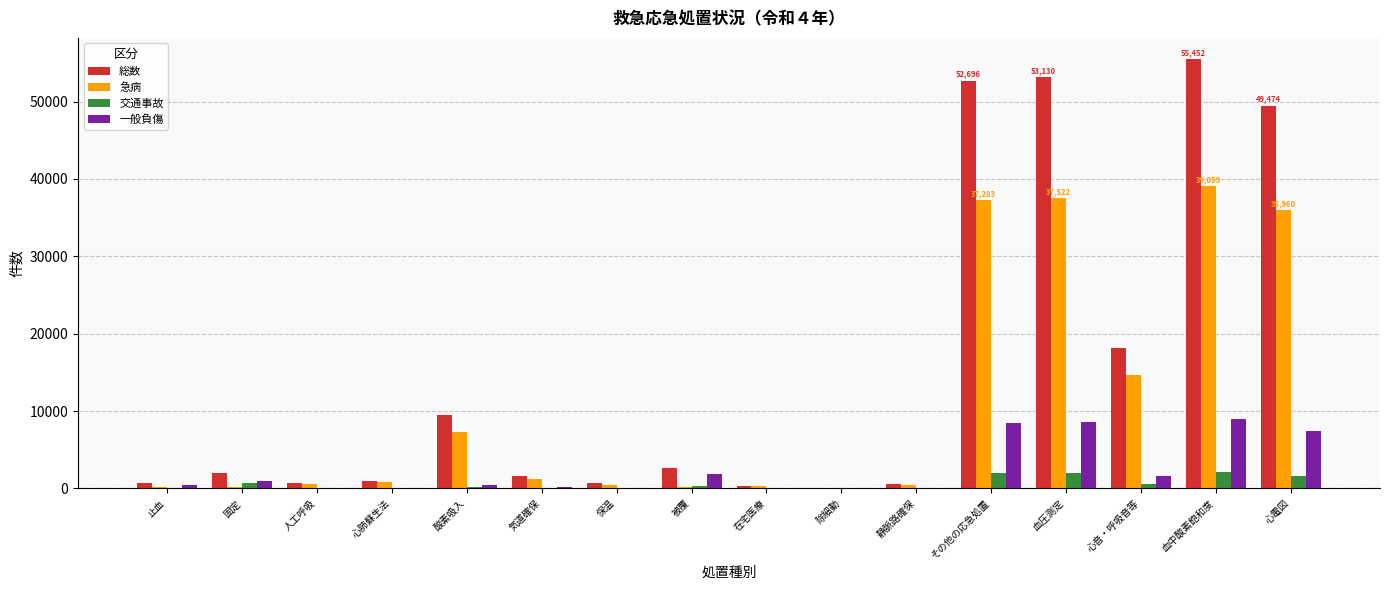

What is the difference between the 一般負傷 values at 保温 and 血圧測定?

8470